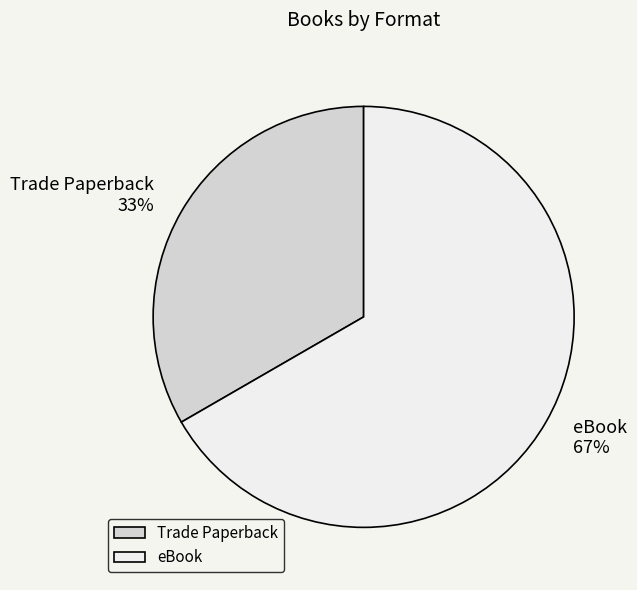

Is there any slice that represents more than half of the pie?

Yes